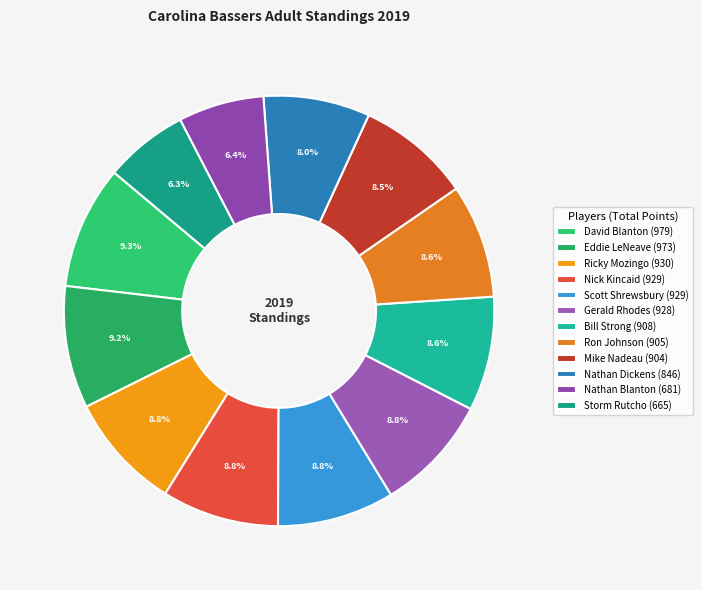

Count the number of slices in the pie.

12